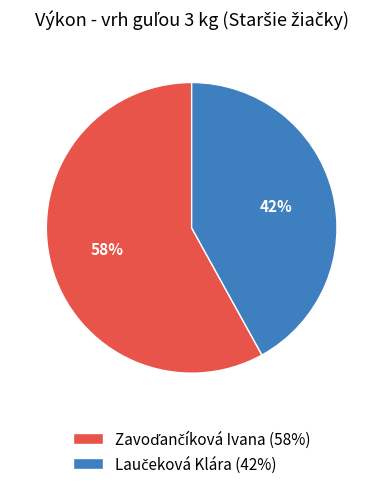

How many segments does this pie chart have?

2